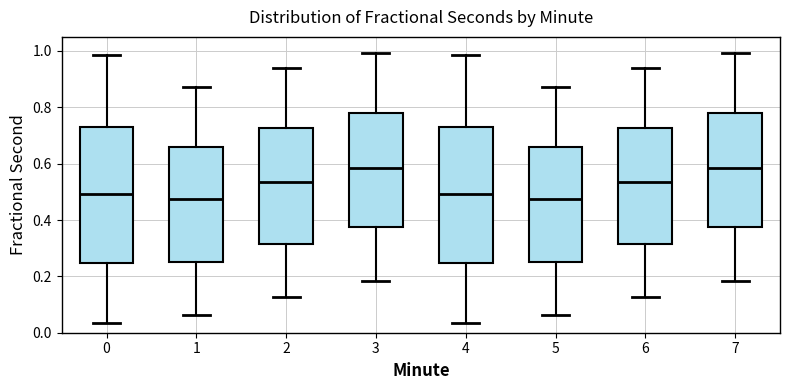

Where does the median line of the box at x = 6 sit on the y-axis? The values are not printed on the chart, so give them approximately, as read against the axis.

0.54